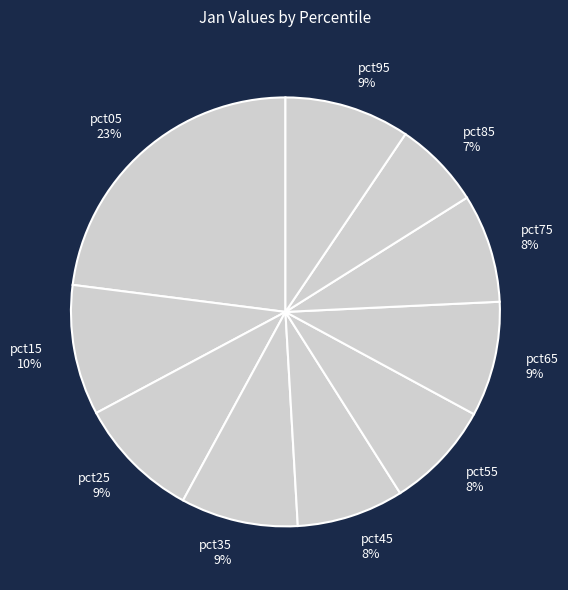

Combined, do pct35 and pct75 account for over 50%?

No